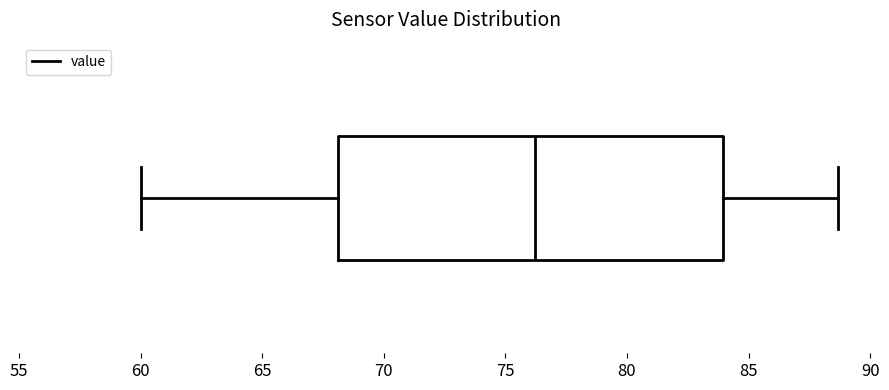

Where is the left edge of the box on the x-axis? The values are not printed on the chart, so give them approximately, as read against the axis.

68.0